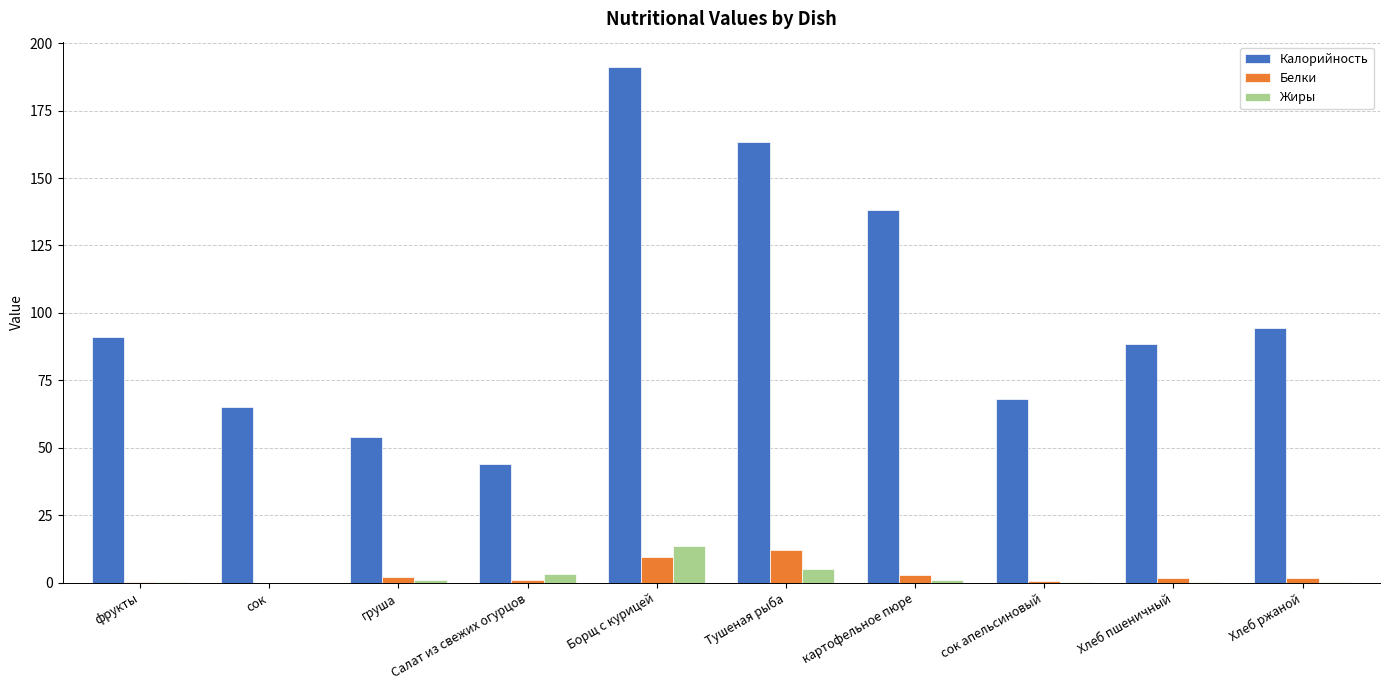

The Белки series shows 1.9 at Хлеб пшеничный. True or false?

True